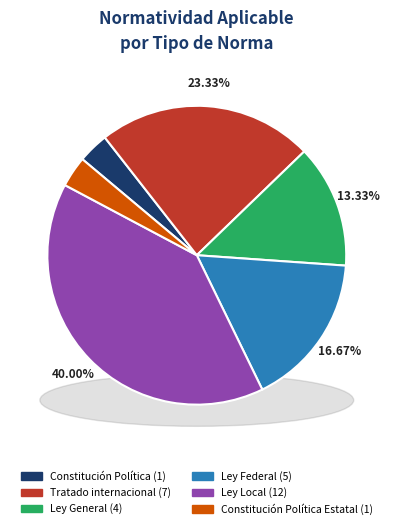

What is the ratio of the value at Ley Federal to the value at Constitución Política Estatal?

5.0